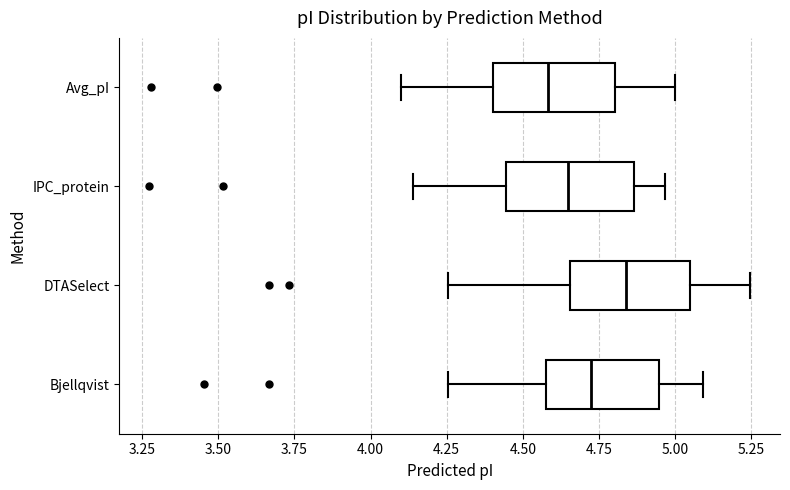

Which box's median line is the furthest to the right?

DTASelect